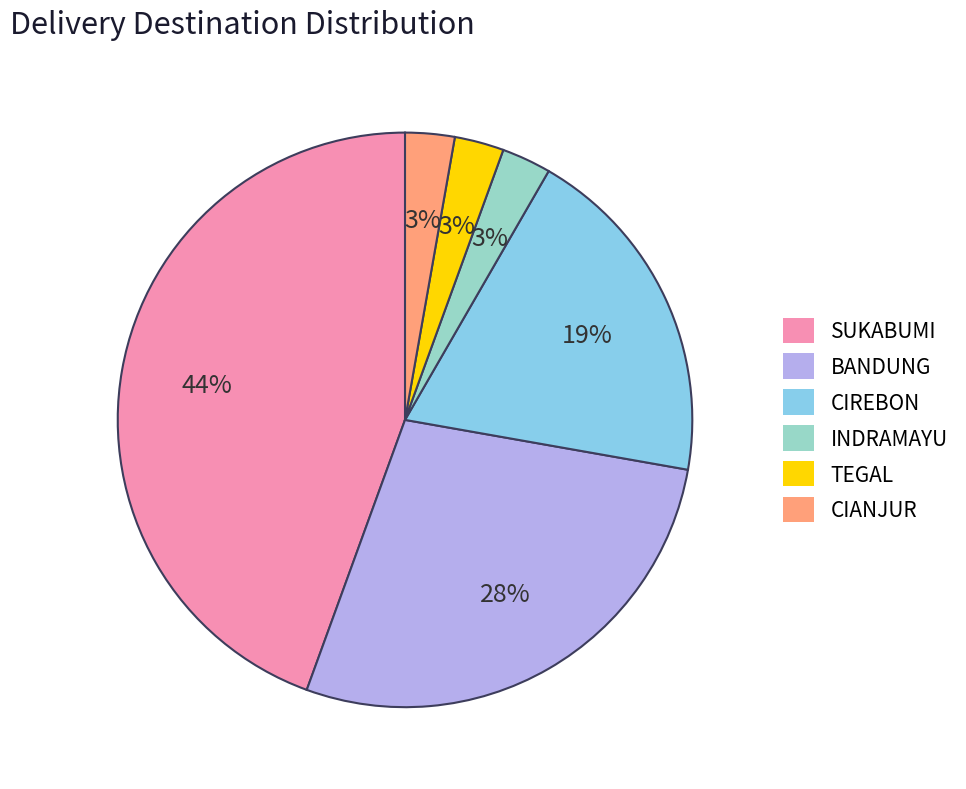

Is it true that SUKABUMI is 44% of the pie?

True